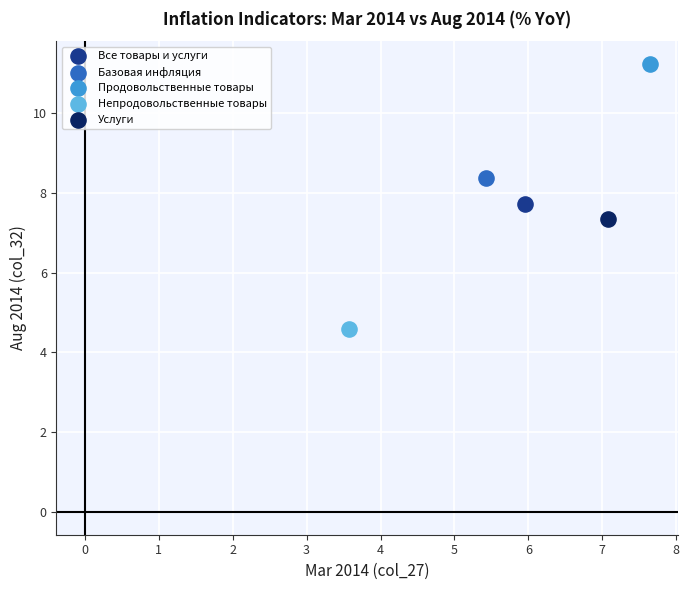

Which series reaches the maximum Y coordinate?

Продовольственные товары